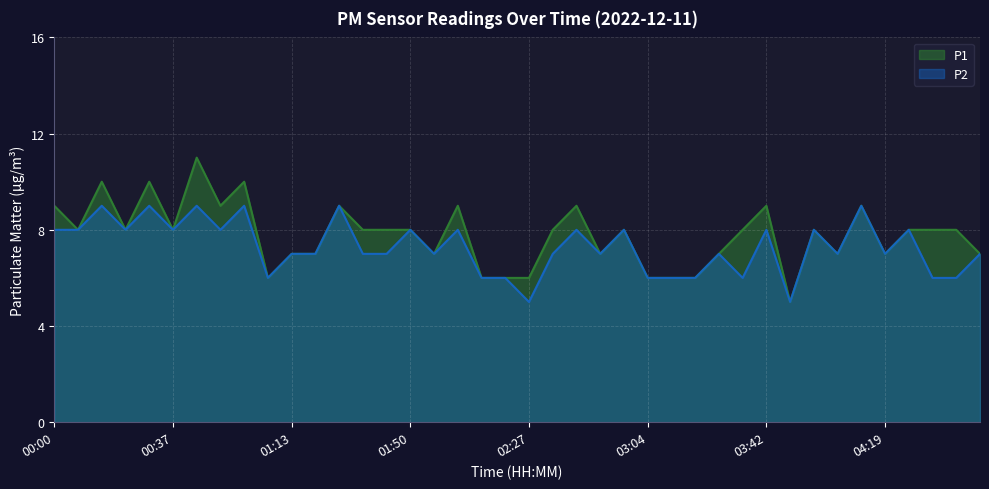

What is the value of the P1 point at the 15th from the left?

8